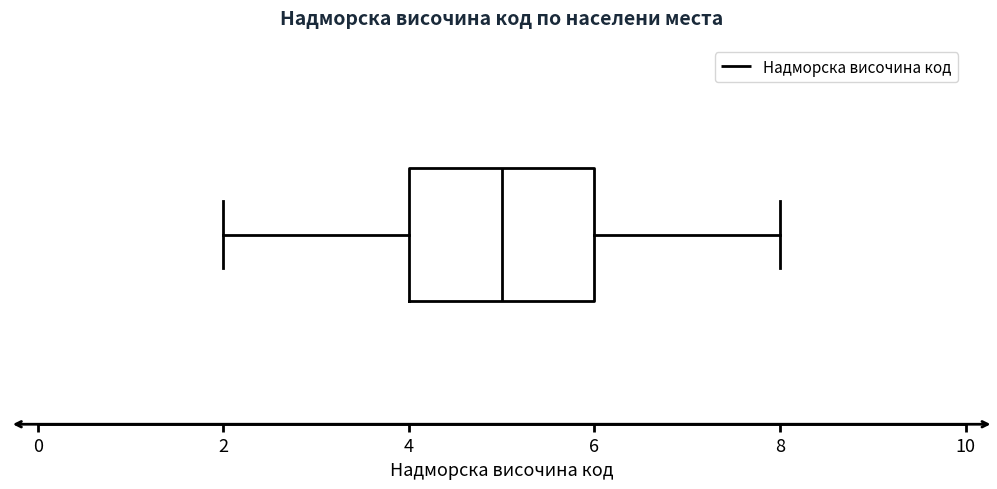

Transcribe this box plot: give where the median line is, the range the box spans, and where the two whiskers end, as read against the x-axis. The values are not printed on the chart, so give them approximately, as read against the axis.

median 5, box 4 to 6, whiskers 2 to 8